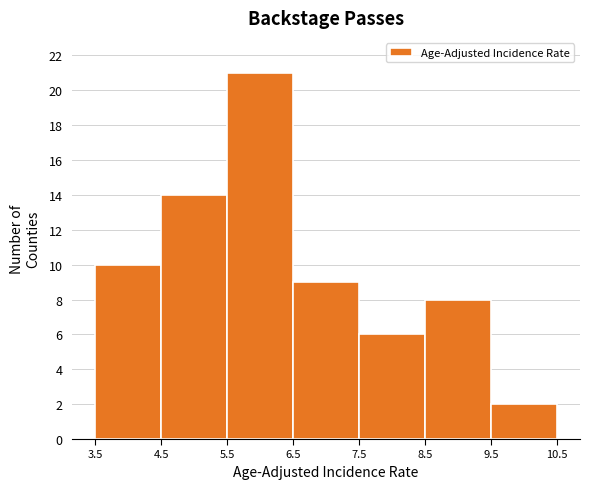

How tall is the bar that spans 5.5 to 6.5 on the x-axis? The values are not printed on the chart, so give them approximately, as read against the axis.

21